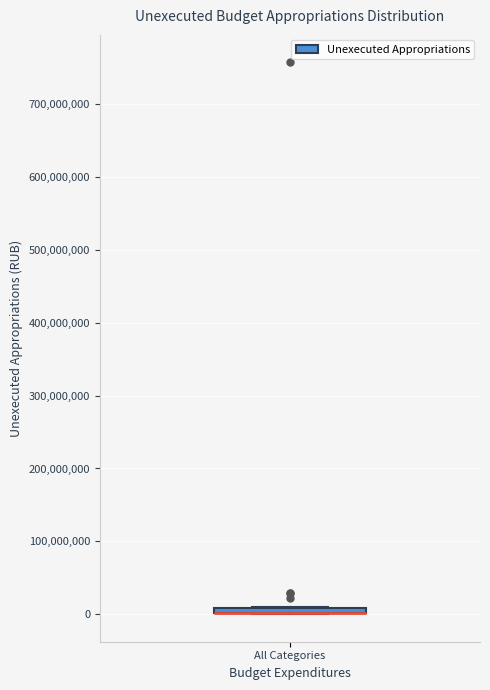

Where is the upper edge of the box for All Categories on the y-axis? The values are not printed on the chart, so give them approximately, as read against the axis.

10000000